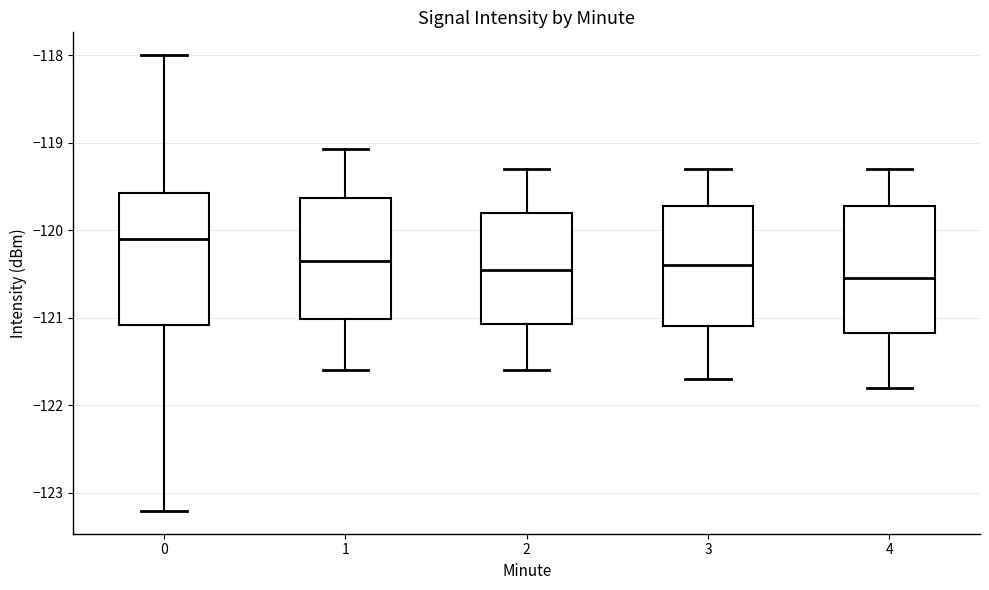

Where is the lower edge of the box at x = 4 on the y-axis? The values are not printed on the chart, so give them approximately, as read against the axis.

-121.2